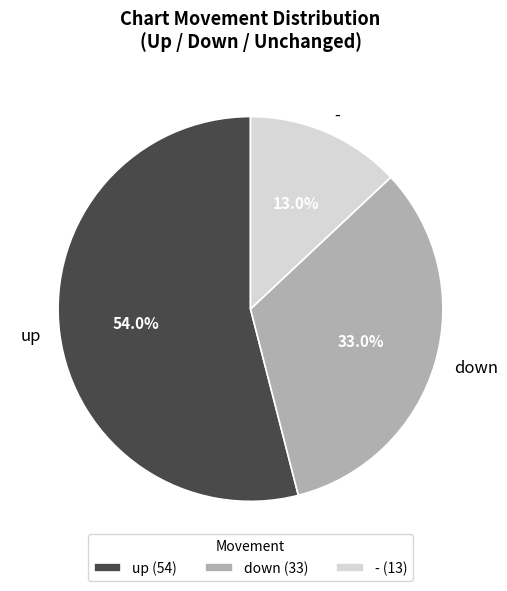

To the nearest percent, what is the difference between the down and up slice percentages?

21%